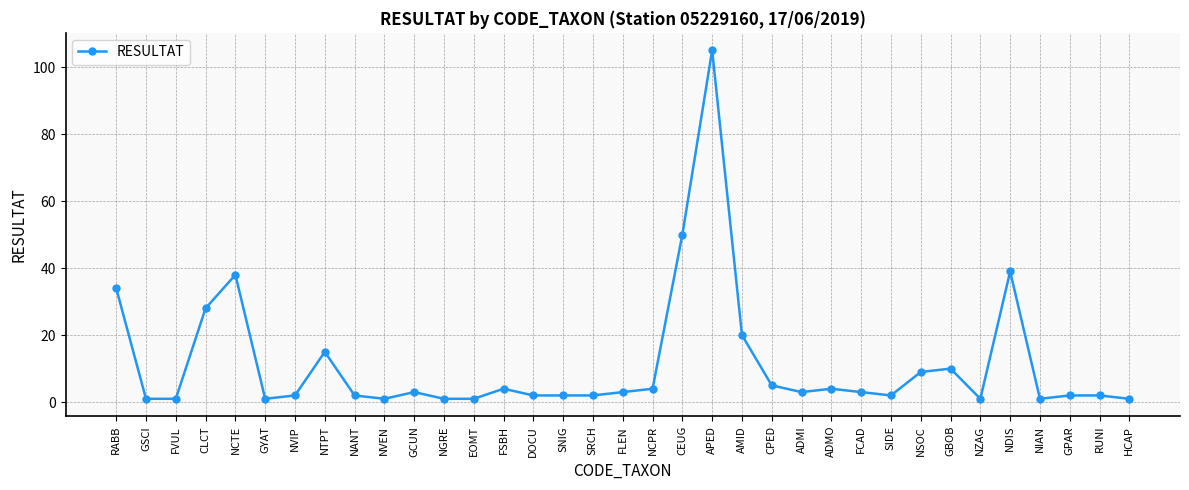

Reading right to left, what are all the values shown in this chart?

HCAP=1	RUNI=2	GPAR=2	NIAN=1	NDIS=39	NZAG=1	GBOB=10	NSOC=9	SIDE=2	FCAD=3	ADMO=4	ADMI=3	CPED=5	AMID=20	APED=105	CEUG=50	NCPR=4	FLEN=3	SRCH=2	SNIG=2	DOCU=2	FSBH=4	EOMT=1	NGRE=1	GCUN=3	NVEN=1	NANT=2	NTPT=15	NVIP=2	GYAT=1	NCTE=38	CLCT=28	FVUL=1	GSCI=1	RABB=34